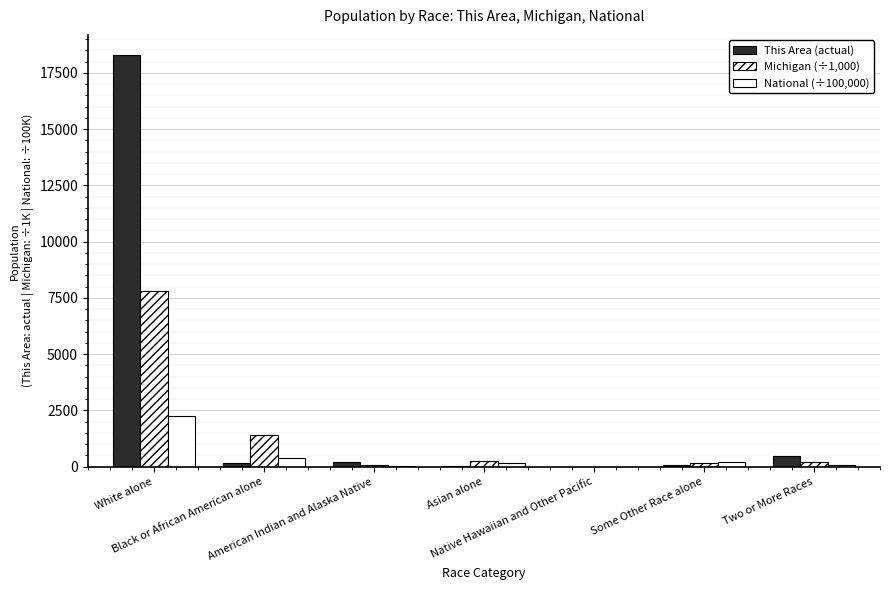

Where is National (÷100,000) nearest to the value 1120?

Black or African American alone